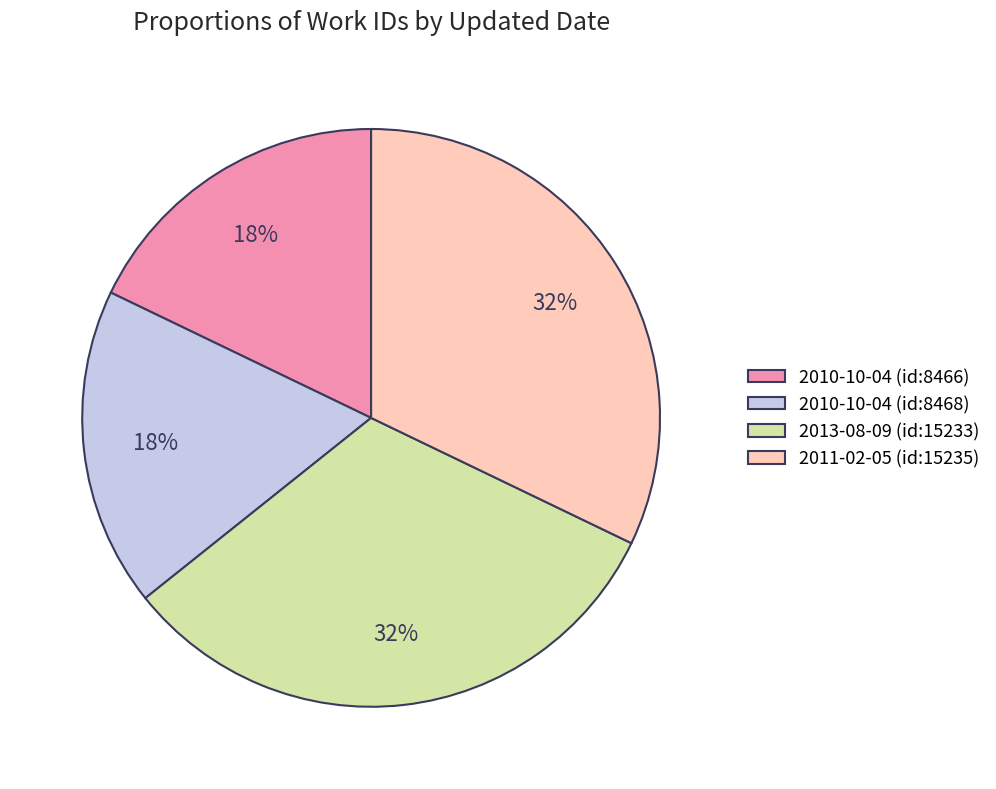

The 2013-08-09 (id:15233) slice represents 26% of the pie. True or false?

False